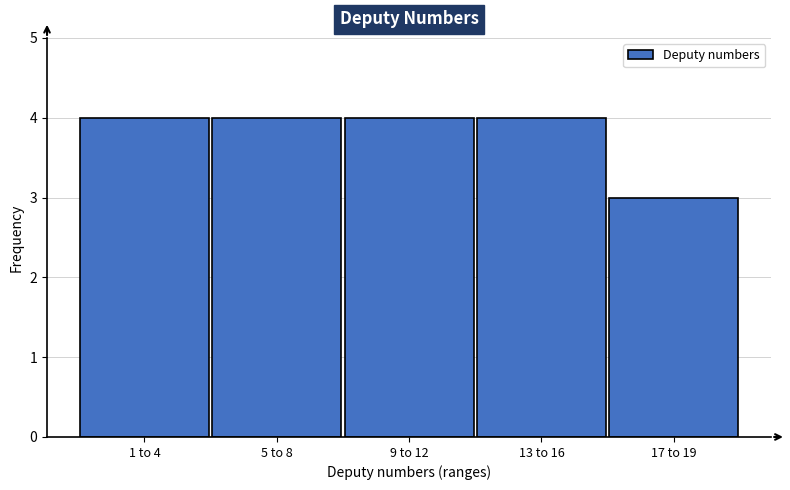

Reading left to right, transcribe all the data shown in this chart.

1 to 4=4	5 to 8=4	9 to 12=4	13 to 16=4	17 to 19=3